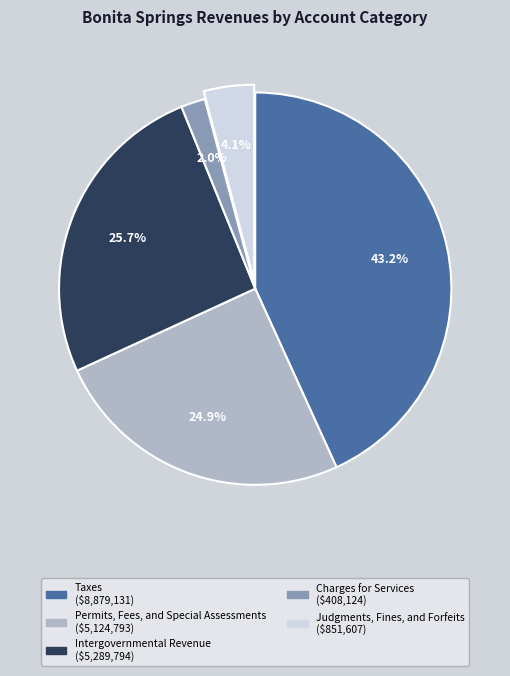

True or false: Intergovernmental Revenue accounts for 18% of the total.

False